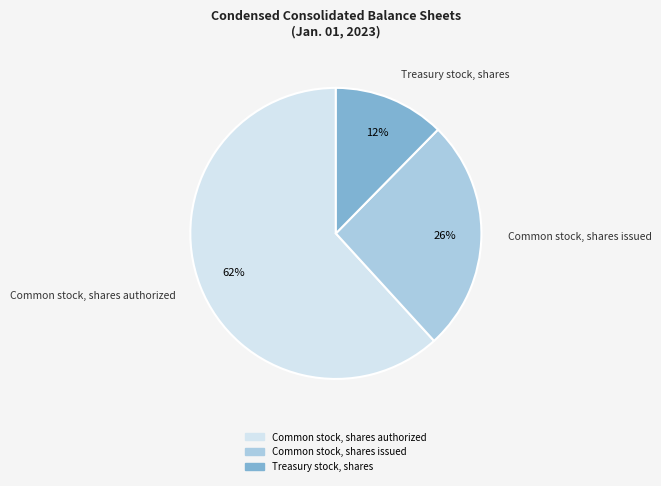

The Treasury stock, shares slice represents 12% of the pie. True or false?

True